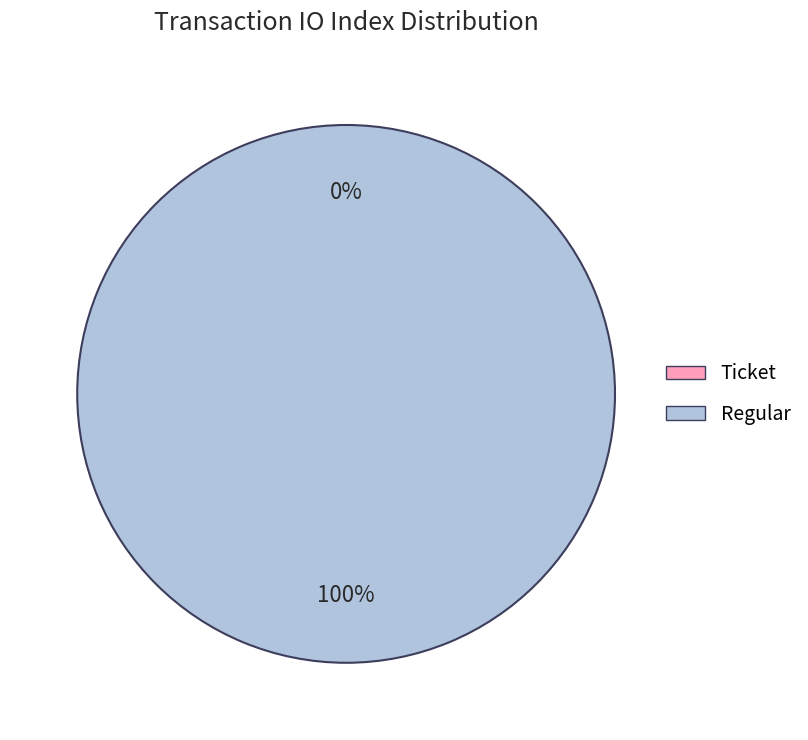

Which category accounts for the majority?

Regular